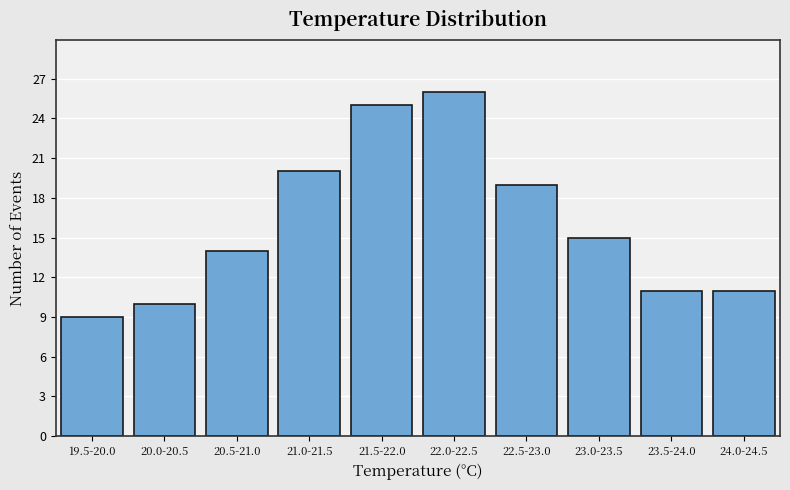

Reading left to right, list all the values displayed in this chart.

19.5-20.0=9	20.0-20.5=10	20.5-21.0=14	21.0-21.5=20	21.5-22.0=25	22.0-22.5=26	22.5-23.0=19	23.0-23.5=15	23.5-24.0=11	24.0-24.5=11